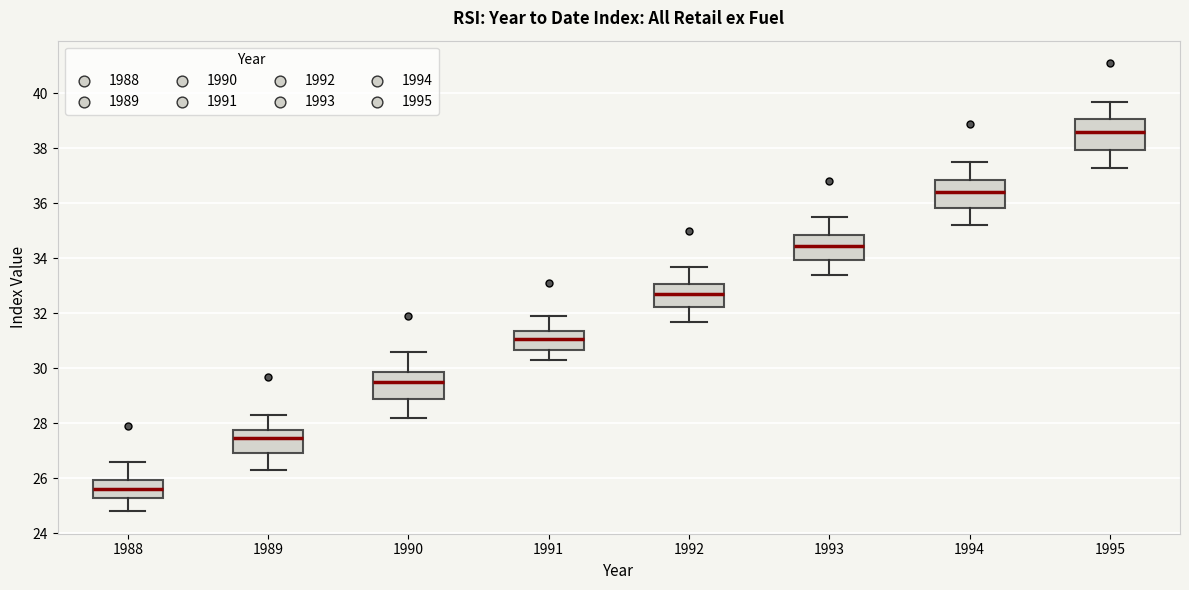

Where does the upper whisker of the box at x = 1988 end on the y-axis? The values are not printed on the chart, so give them approximately, as read against the axis.

26.6